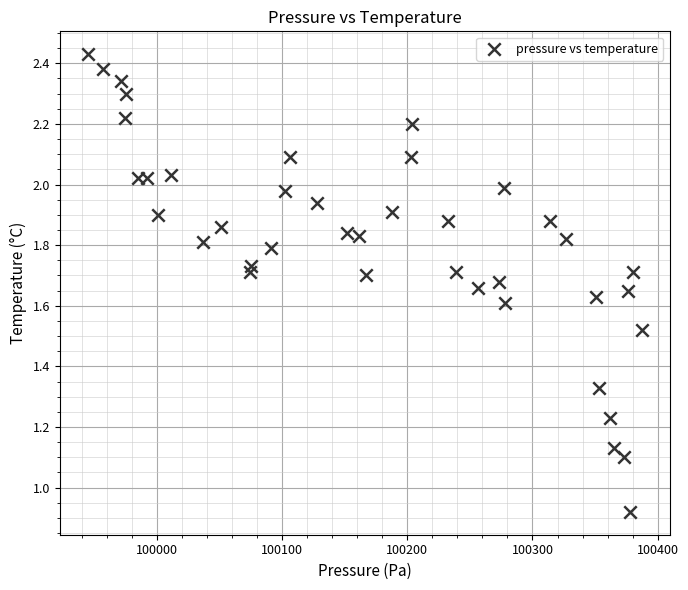

What is the range of X values (max minus min)?

442.8